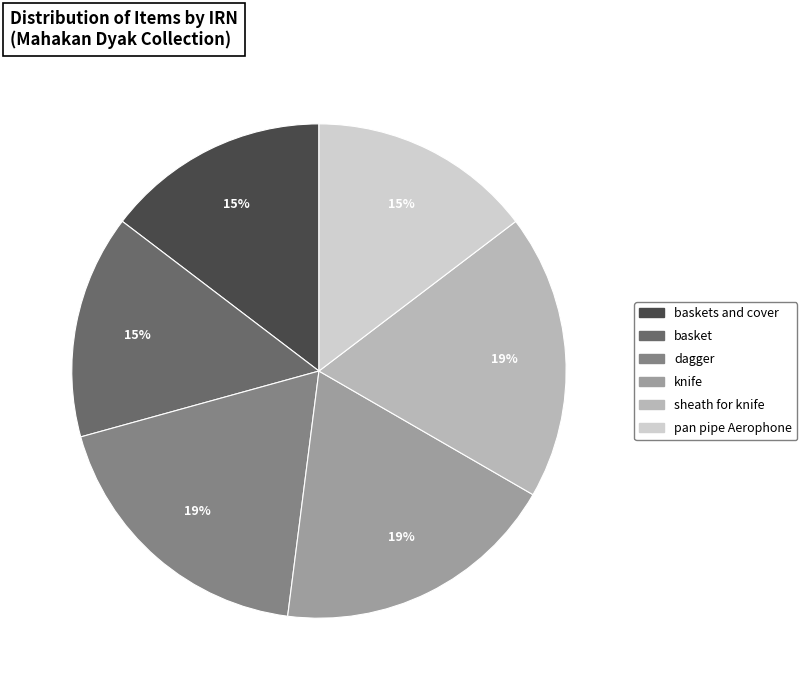

Combined, do knife and sheath for knife account for over 50%?

No